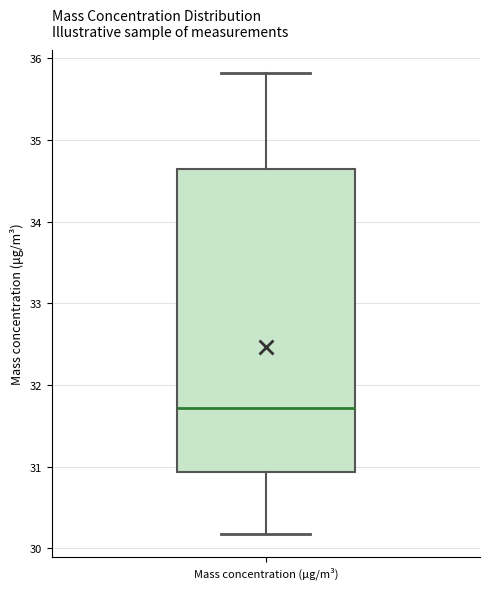

Where is the lower edge of the box for Mass concentration (μg/m³) on the y-axis? The values are not printed on the chart, so give them approximately, as read against the axis.

30.9